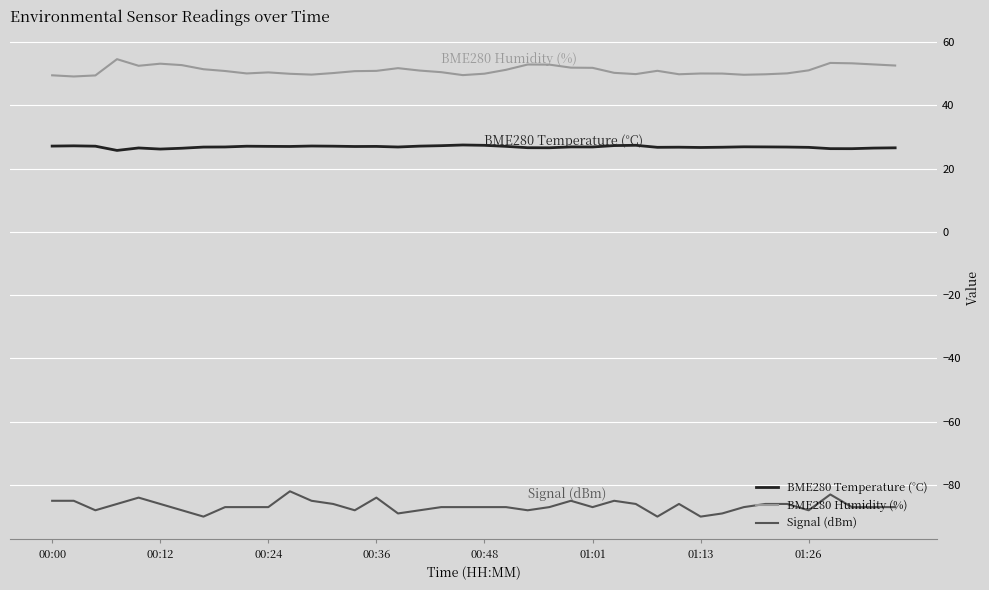

What is the maximum value shown in the chart?

54.6